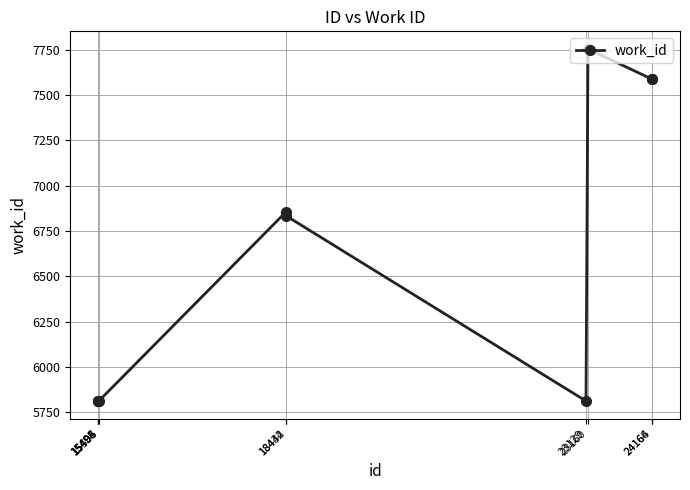

Which has a higher value, 24164 or 18434?

24164